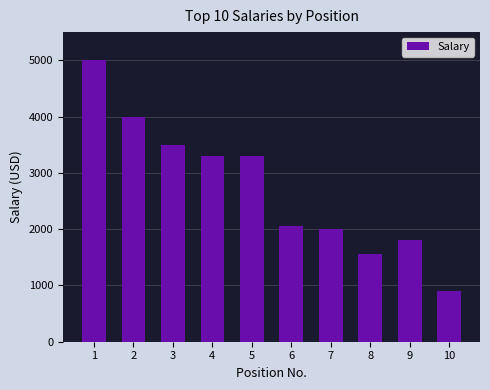

Count the number of data series in this chart.

1